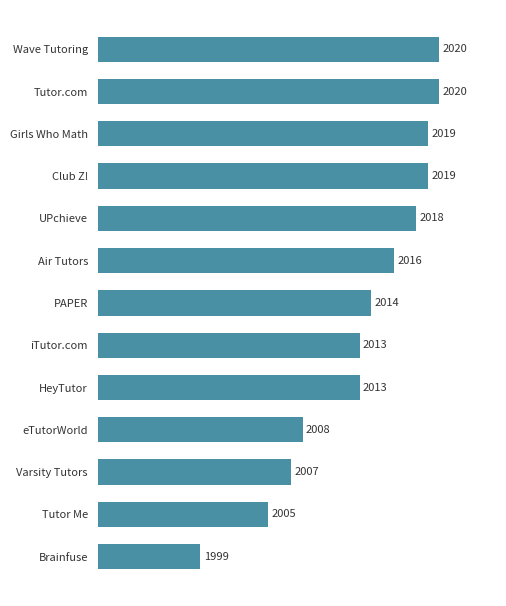

Approximately how many times larger is the value at Air Tutors compared to PAPER?

1.0